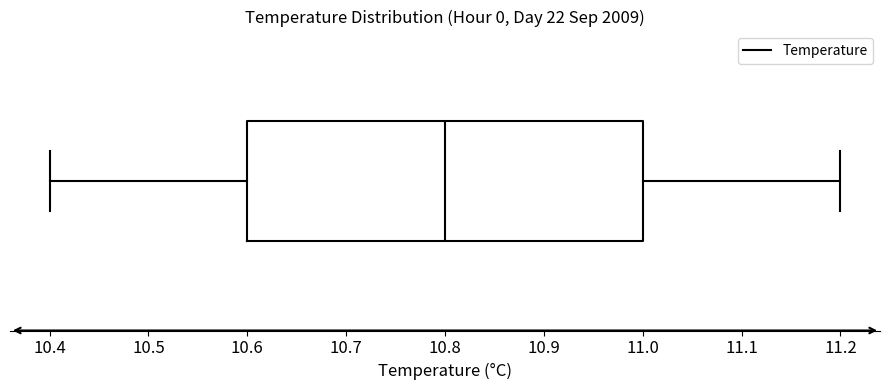

Where is the right edge of the box on the x-axis? The values are not printed on the chart, so give them approximately, as read against the axis.

11.0